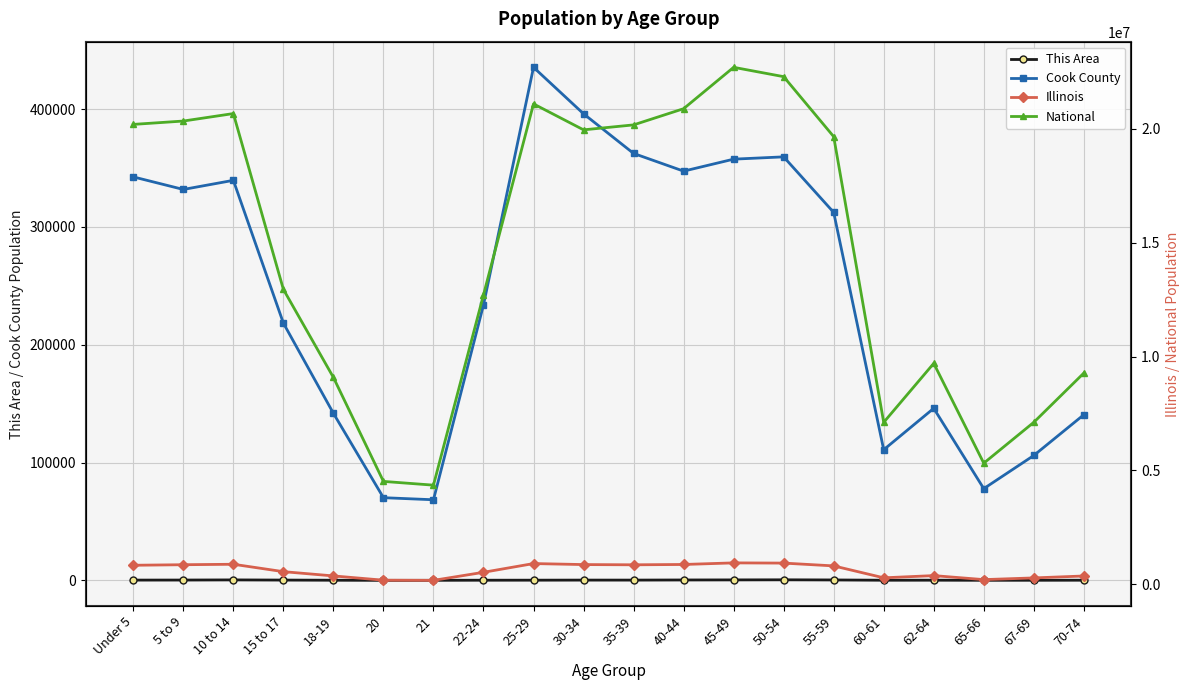

At 20, list the series in order from smallest to largest.

This Area, Cook County, Illinois, National